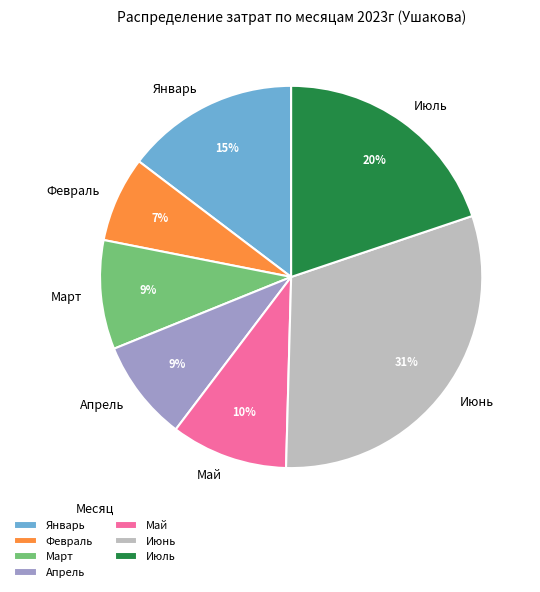

Is it true that Март is 1% of the pie?

False